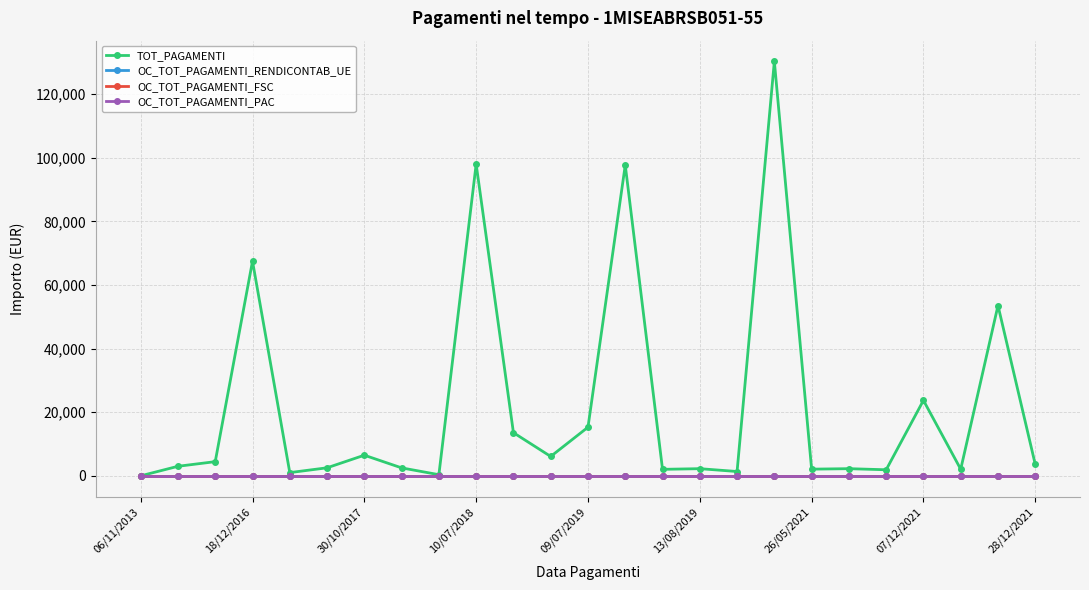

What is the value of the TOT_PAGAMENTI point at the 4th from the left?

67500.0